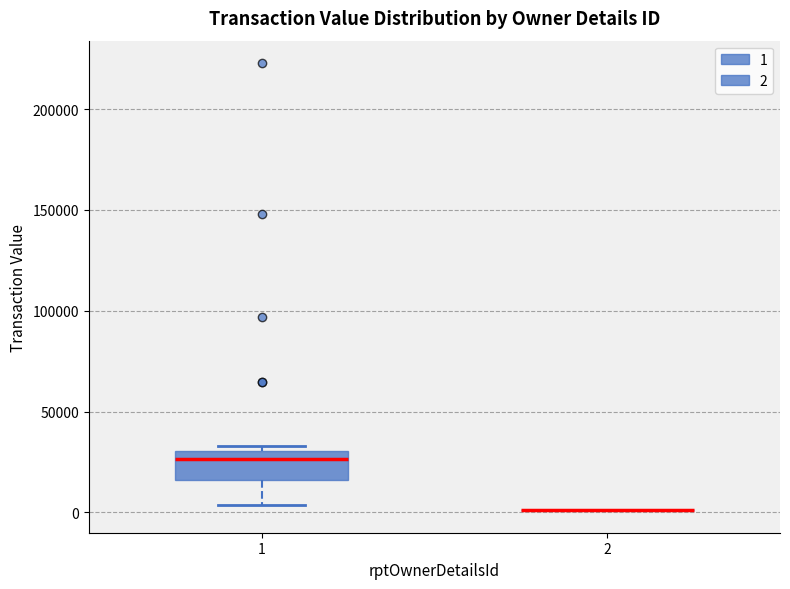

Reading left to right, read every box against the y-axis: the position of its median line, the range the box covers, and the ends of its whiskers. The values are not printed on the chart, so give them approximately, as read against the axis.

1: median 25000, box 15000 to 30000, whiskers 5000 to 35000
2: box collapsed to a line at 0, whiskers 0 to 0